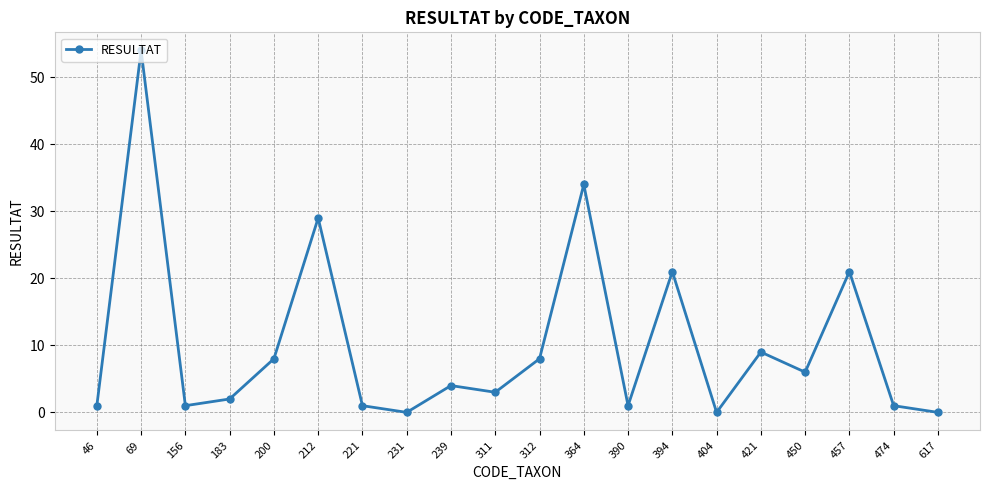

What is the average value?

10